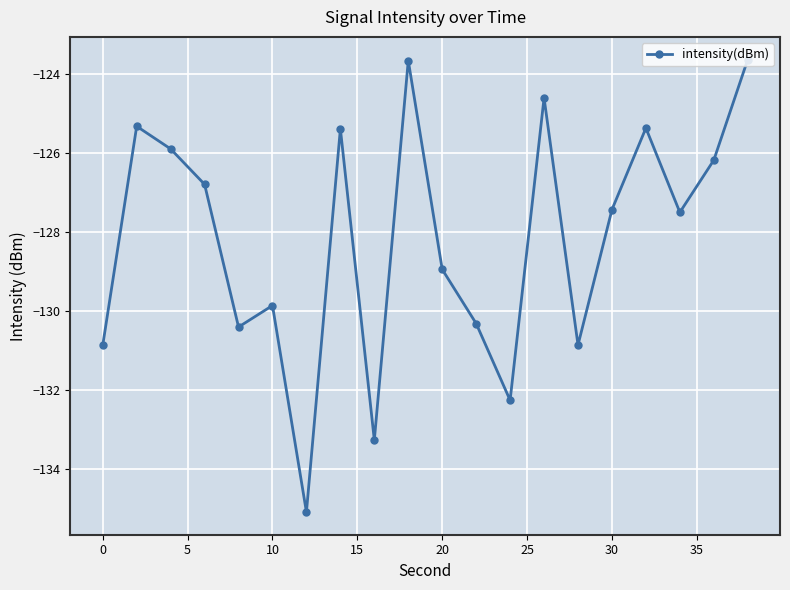

What is the difference between the maximum and minimum values?

11.5